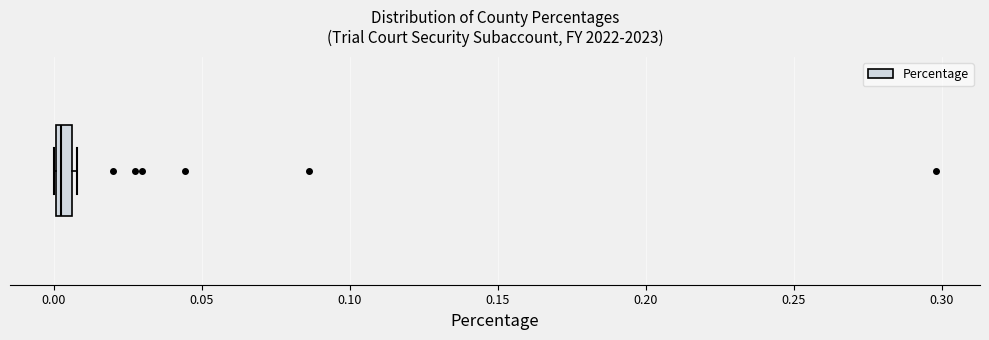

Where is the right edge of the box on the x-axis? The values are not printed on the chart, so give them approximately, as read against the axis.

0.005